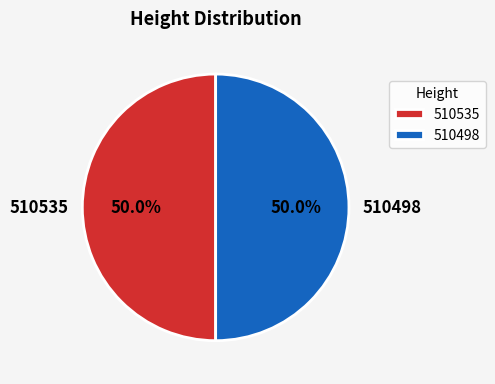

What portion of the pie excludes 510498?

50.0%